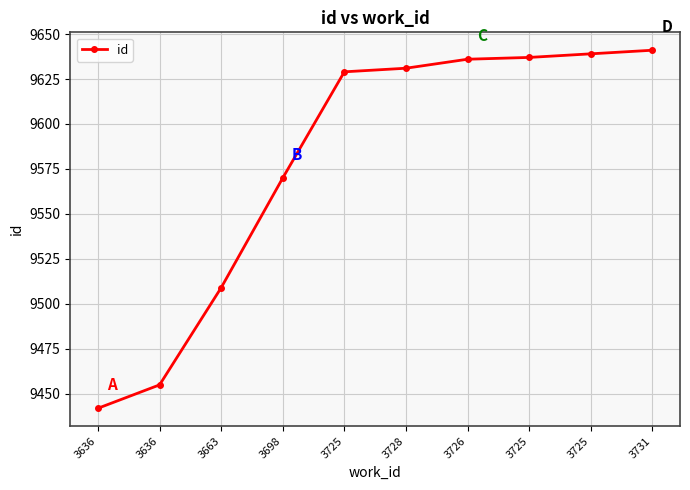

At which label is the value closest to 9541?

3698